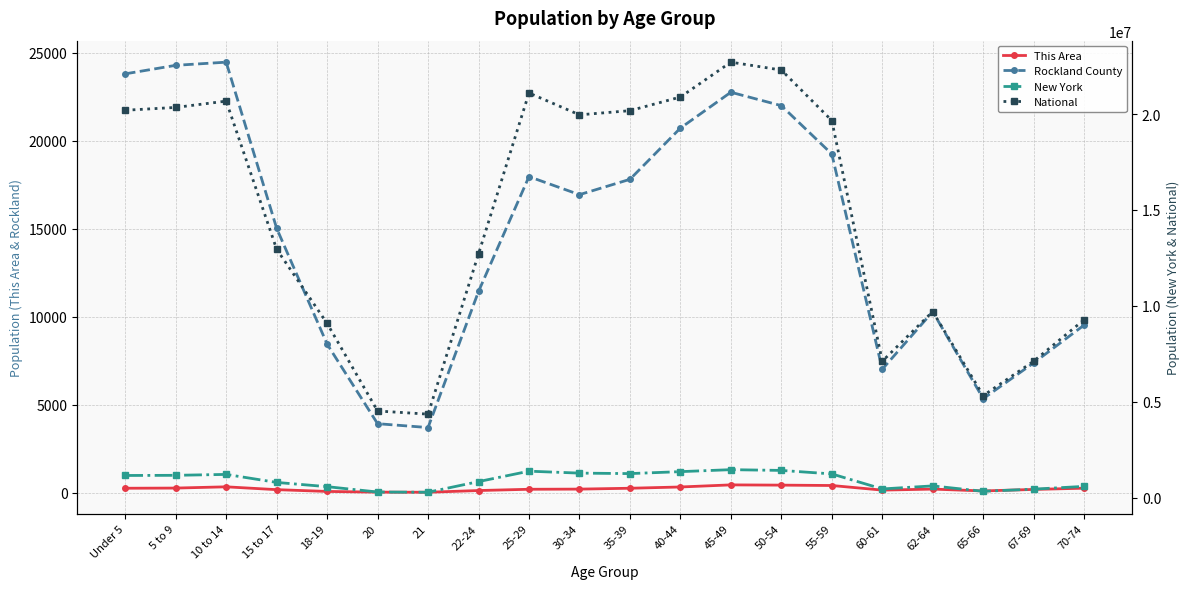

Rank the categories by New York value from highest to lowest.

45-49, 50-54, 25-29, 40-44, 30-34, 35-39, 55-59, 10 to 14, 5 to 9, Under 5, 22-24, 15 to 17, 62-64, 70-74, 18-19, 60-61, 67-69, 65-66, 20, 21